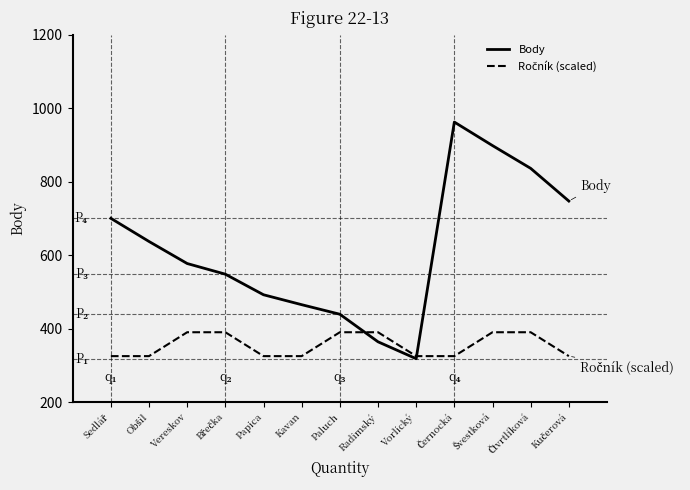

What is the lowest value of the Body series?

318